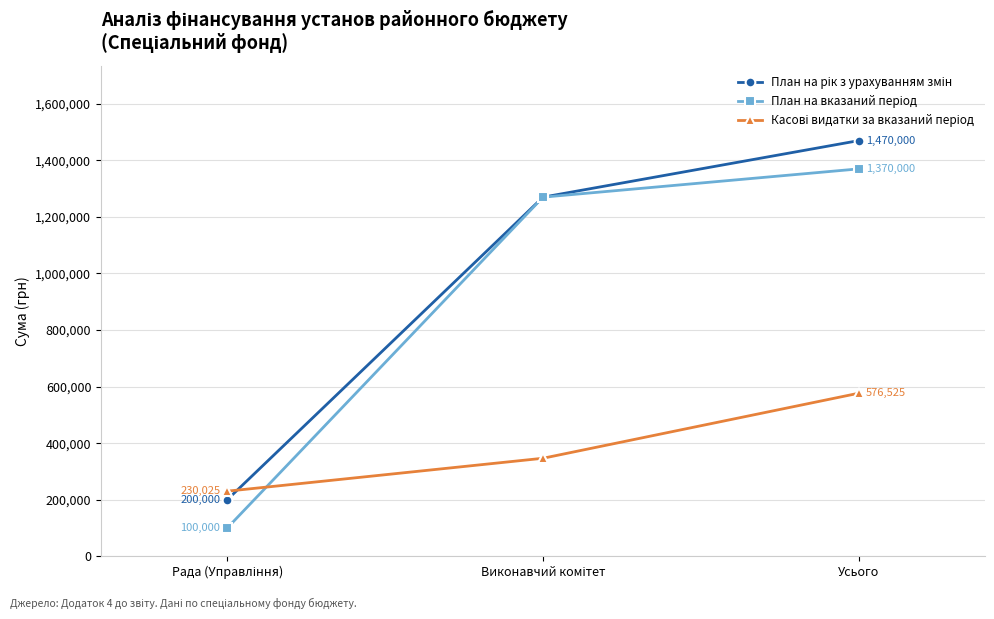

What is the greatest value displayed?

1470000.0